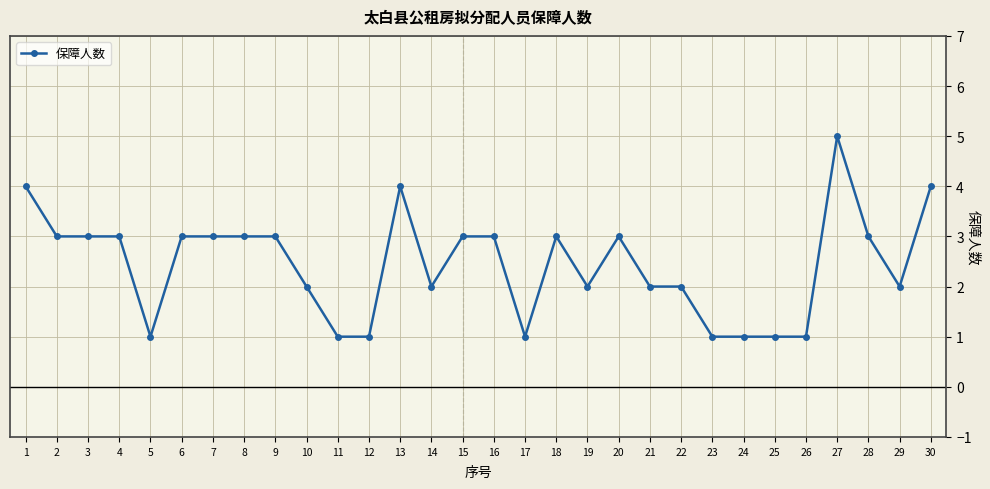

What is the value of the 11th point from the left?

1